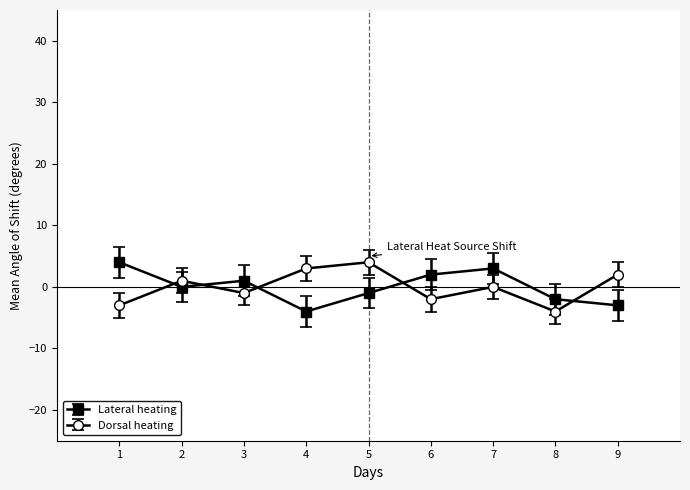

Reading left to right, extract all data points from this chart.

Lateral heating: 1=4	2=0	3=1	4=-4	5=-1	6=2	7=3	8=-2	9=-3
Dorsal heating: 1=-3	2=1	3=-1	4=3	5=4	6=-2	7=0	8=-4	9=2